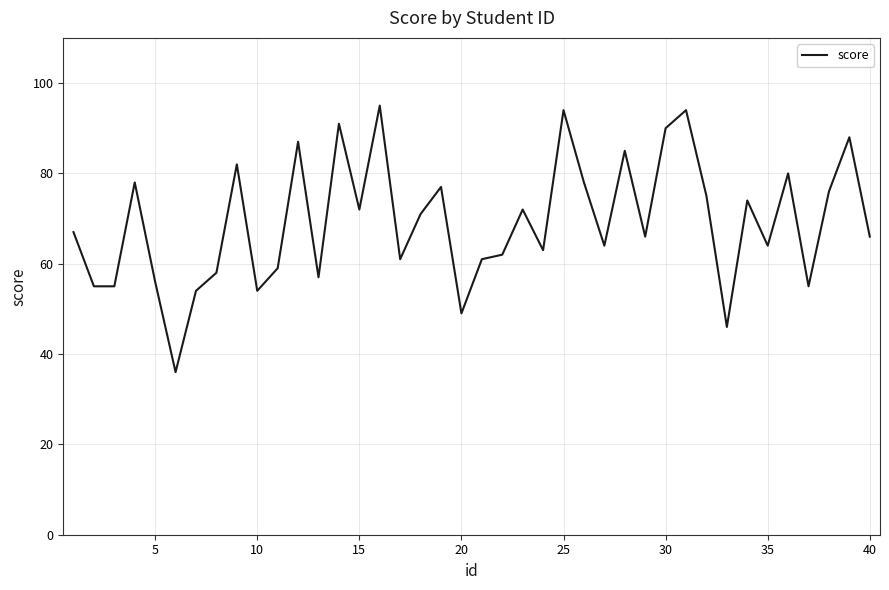

What is the greatest value displayed?

95